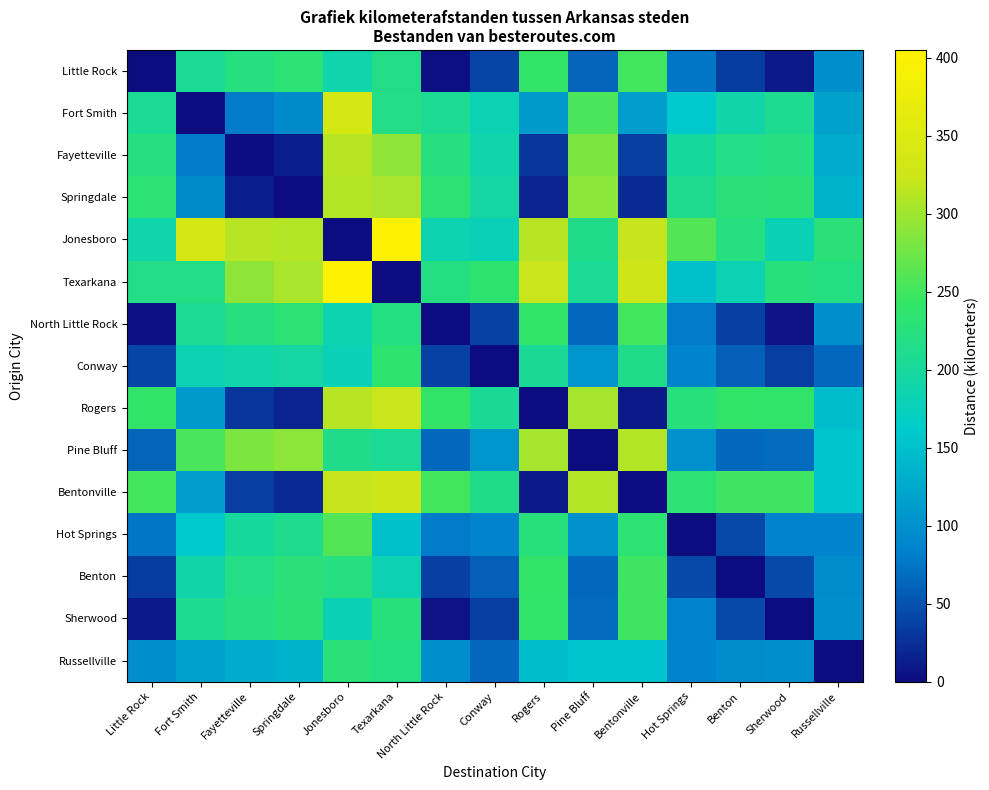

Reading right to left, list all the values displayed in this chart.

Little Rock: Russellville=97	Sherwood=10	Benton=34	Hot Springs=75	Bentonville=251	Pine Bluff=63	Rogers=242	Conway=41	North Little Rock=3	Texarkana=217	Jonesboro=189	Springdale=231	Fayetteville=224	Fort Smith=207	Little Rock=0
Fort Smith: Russellville=118	Sherwood=210	Benton=191	Hot Springs=159	Bentonville=111	Pine Bluff=256	Rogers=109	Conway=183	North Little Rock=208	Texarkana=219	Jonesboro=340	Springdale=93	Fayetteville=79	Fort Smith=0	Little Rock=207
Fayetteville: Russellville=127	Sherwood=223	Benton=219	Hot Springs=200	Bentonville=35	Pine Bluff=283	Rogers=30	Conway=189	North Little Rock=224	Texarkana=292	Jonesboro=312	Springdale=14	Fayetteville=0	Fort Smith=79	Little Rock=224
Springdale: Russellville=135	Sherwood=230	Benton=228	Hot Springs=211	Bentonville=22	Pine Bluff=291	Rogers=16	Conway=195	North Little Rock=231	Texarkana=305	Jonesboro=311	Springdale=0	Fayetteville=14	Fort Smith=93	Little Rock=231
Jonesboro: Russellville=229	Sherwood=179	Benton=223	Hot Springs=261	Bentonville=320	Pine Bluff=215	Rogers=312	Conway=178	North Little Rock=185	Texarkana=405	Jonesboro=0	Springdale=311	Fayetteville=312	Fort Smith=340	Little Rock=189
Texarkana: Russellville=220	Sherwood=226	Benton=183	Hot Springs=149	Bentonville=326	Pine Bluff=207	Rogers=322	Conway=235	North Little Rock=220	Texarkana=0	Jonesboro=405	Springdale=305	Fayetteville=292	Fort Smith=219	Little Rock=217
North Little Rock: Russellville=97	Sherwood=6	Benton=37	Hot Springs=78	Bentonville=250	Pine Bluff=65	Rogers=241	Conway=39	North Little Rock=0	Texarkana=220	Jonesboro=185	Springdale=231	Fayetteville=224	Fort Smith=208	Little Rock=3
Conway: Russellville=66	Sherwood=36	Benton=60	Hot Springs=86	Bentonville=214	Pine Bluff=104	Rogers=205	Conway=0	North Little Rock=39	Texarkana=235	Jonesboro=178	Springdale=195	Fayetteville=189	Fort Smith=183	Little Rock=41
Rogers: Russellville=147	Sherwood=240	Benton=241	Hot Springs=225	Bentonville=9	Pine Bluff=303	Rogers=0	Conway=205	North Little Rock=241	Texarkana=322	Jonesboro=312	Springdale=16	Fayetteville=30	Fort Smith=109	Little Rock=242
Pine Bluff: Russellville=156	Sherwood=68	Benton=65	Hot Springs=101	Bentonville=311	Pine Bluff=0	Rogers=303	Conway=104	North Little Rock=65	Texarkana=207	Jonesboro=215	Springdale=291	Fayetteville=283	Fort Smith=256	Little Rock=63
Bentonville: Russellville=156	Sherwood=249	Benton=249	Hot Springs=233	Bentonville=0	Pine Bluff=311	Rogers=9	Conway=214	North Little Rock=250	Texarkana=326	Jonesboro=320	Springdale=22	Fayetteville=35	Fort Smith=111	Little Rock=251
Hot Springs: Russellville=86	Sherwood=84	Benton=43	Hot Springs=0	Bentonville=233	Pine Bluff=101	Rogers=225	Conway=86	North Little Rock=78	Texarkana=149	Jonesboro=261	Springdale=211	Fayetteville=200	Fort Smith=159	Little Rock=75
Benton: Russellville=94	Sherwood=43	Benton=0	Hot Springs=43	Bentonville=249	Pine Bluff=65	Rogers=241	Conway=60	North Little Rock=37	Texarkana=183	Jonesboro=223	Springdale=228	Fayetteville=219	Fort Smith=191	Little Rock=34
Sherwood: Russellville=98	Sherwood=0	Benton=43	Hot Springs=84	Bentonville=249	Pine Bluff=68	Rogers=240	Conway=36	North Little Rock=6	Texarkana=226	Jonesboro=179	Springdale=230	Fayetteville=223	Fort Smith=210	Little Rock=10
Russellville: Russellville=0	Sherwood=98	Benton=94	Hot Springs=86	Bentonville=156	Pine Bluff=156	Rogers=147	Conway=66	North Little Rock=97	Texarkana=220	Jonesboro=229	Springdale=135	Fayetteville=127	Fort Smith=118	Little Rock=97